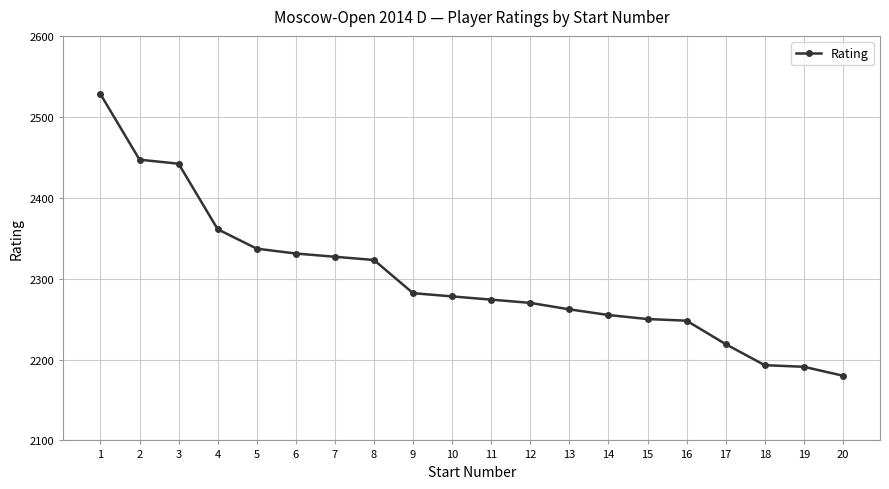

What is the approximate value at 19?

2191